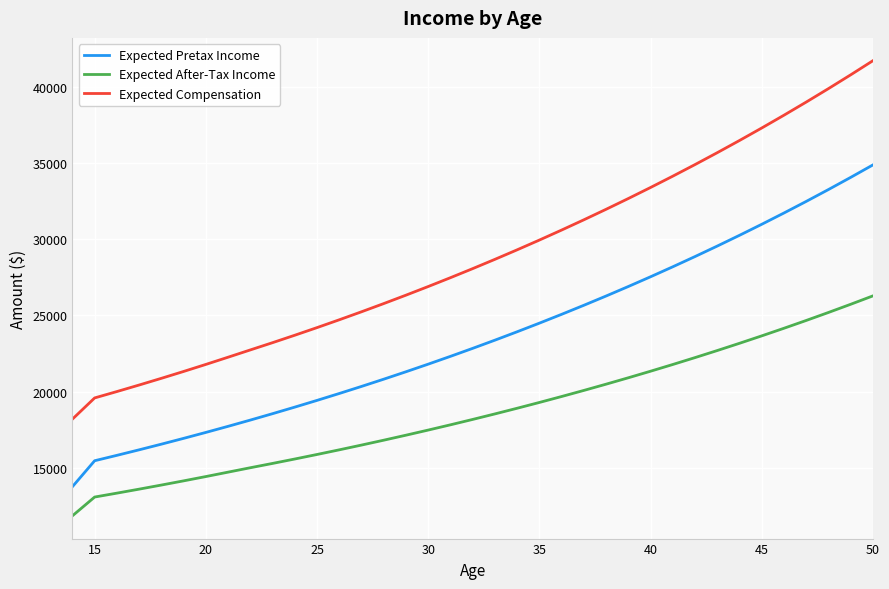

True or false: Expected After-Tax Income and Expected Compensation intersect in this chart.

False